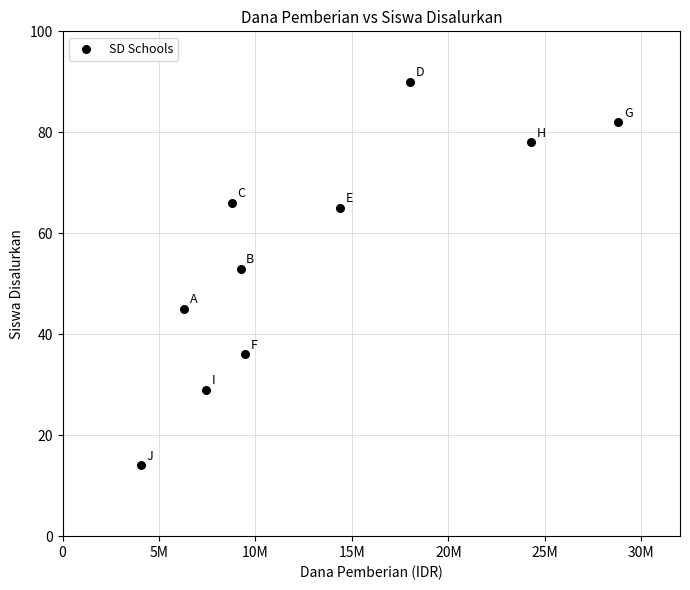

What is the range of X values (max minus min)?

24750000